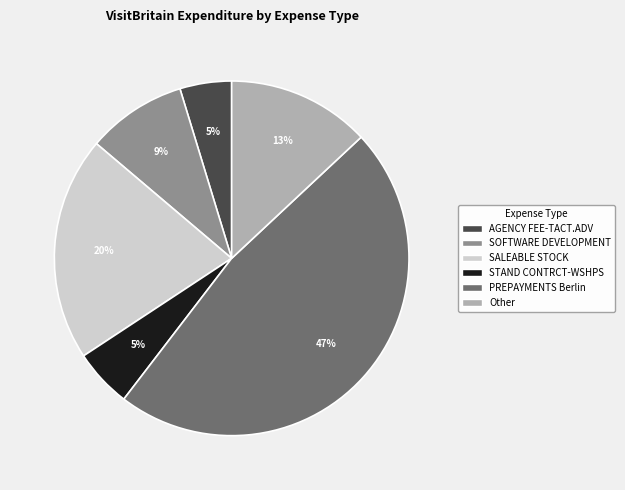

How many segments does this pie chart have?

6